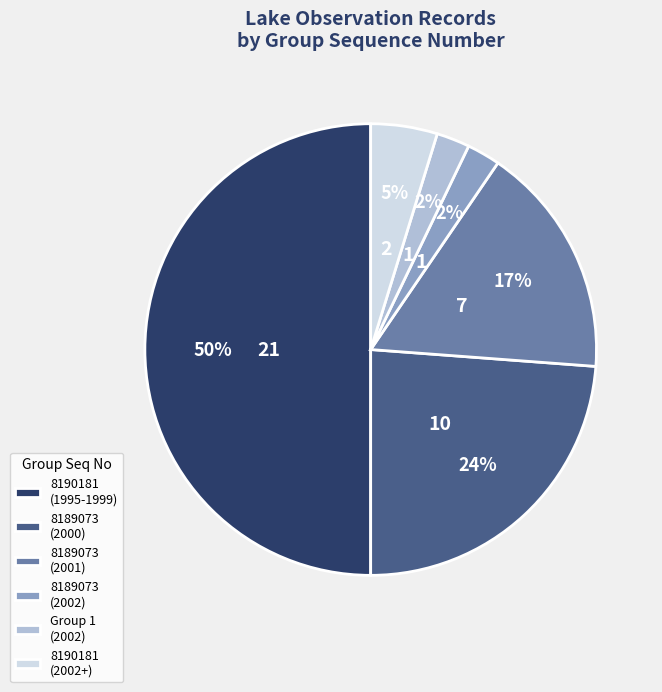

Does 8189073 (2001) account for over 50% of the chart?

No